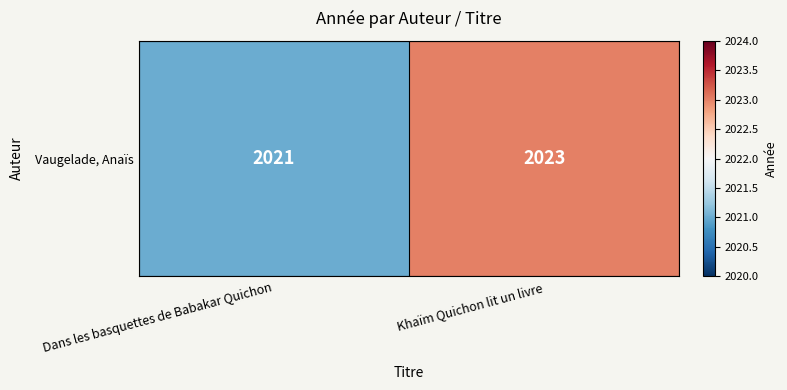

What is the difference between the values at Dans les basquettes de Babakar Quichon and Khaïm Quichon lit un livre?

2